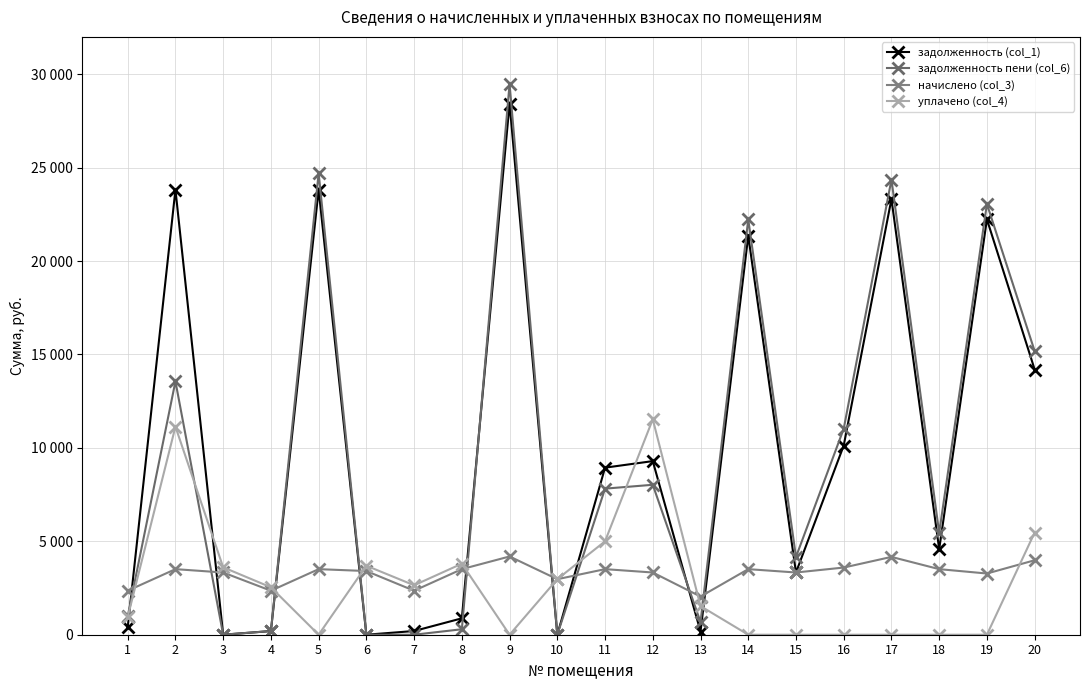

Is the value of задолженность пени (col_6) at 5 greater than the value of задолженность (col_1) at 4?

Yes